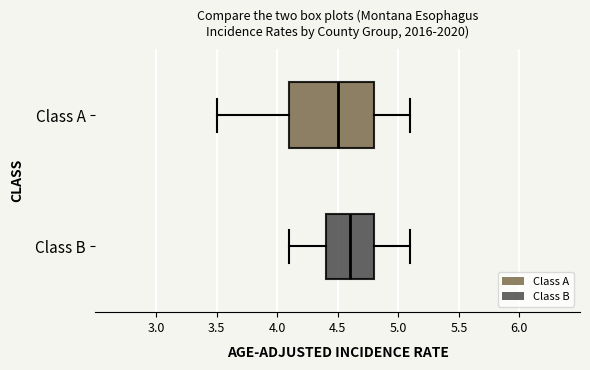

Which box has the furthest to the right median line?

Class B